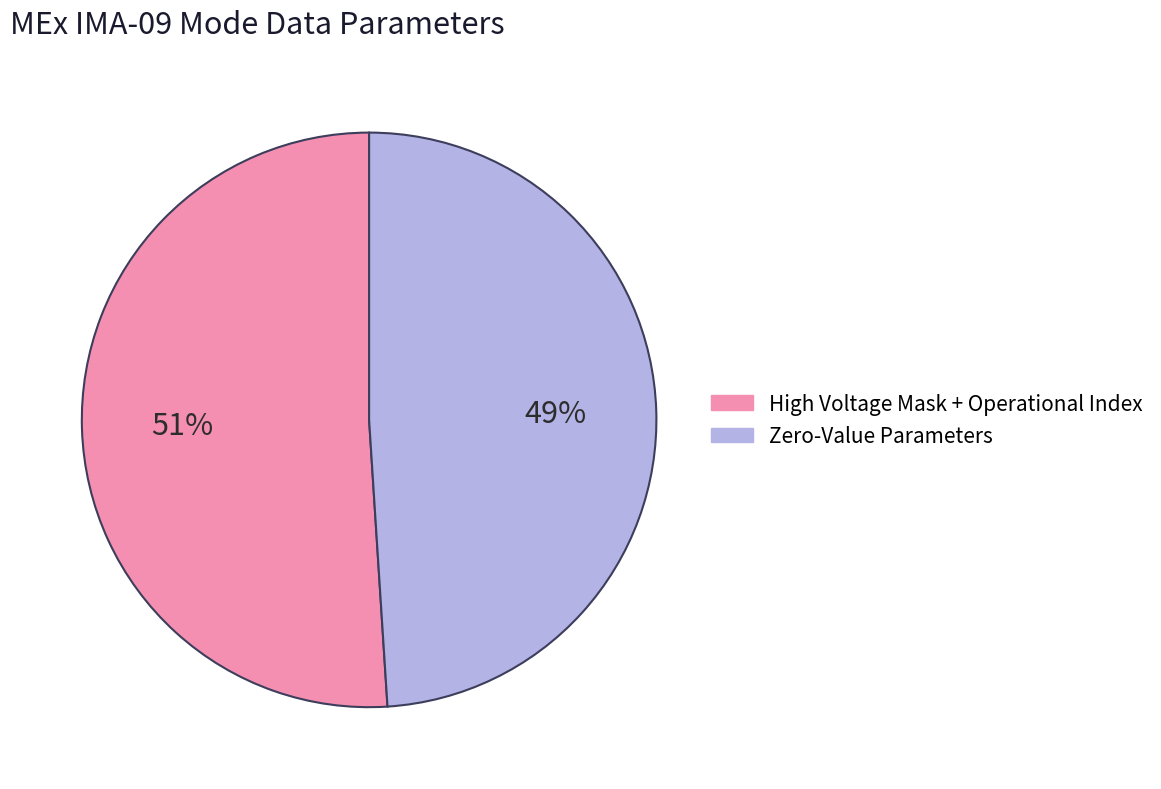

How many segments does this pie chart have?

2